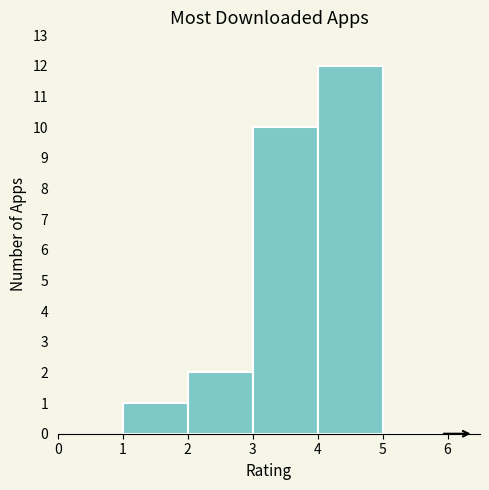

How tall is the bar that spans 4 to 5 on the x-axis? The values are not printed on the chart, so give them approximately, as read against the axis.

12